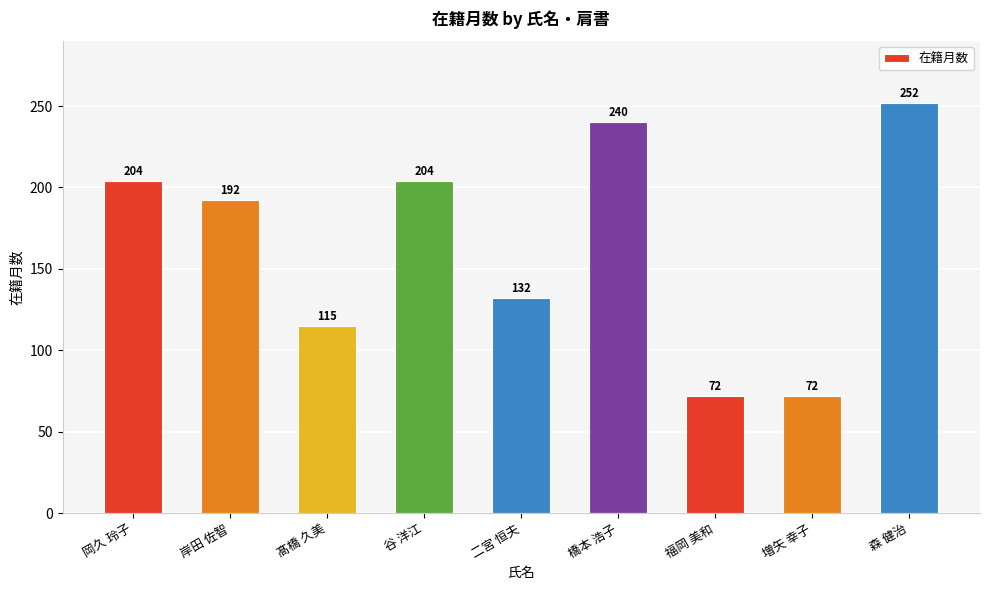

What value does the data have at 福岡 美和, to the nearest 50?

50